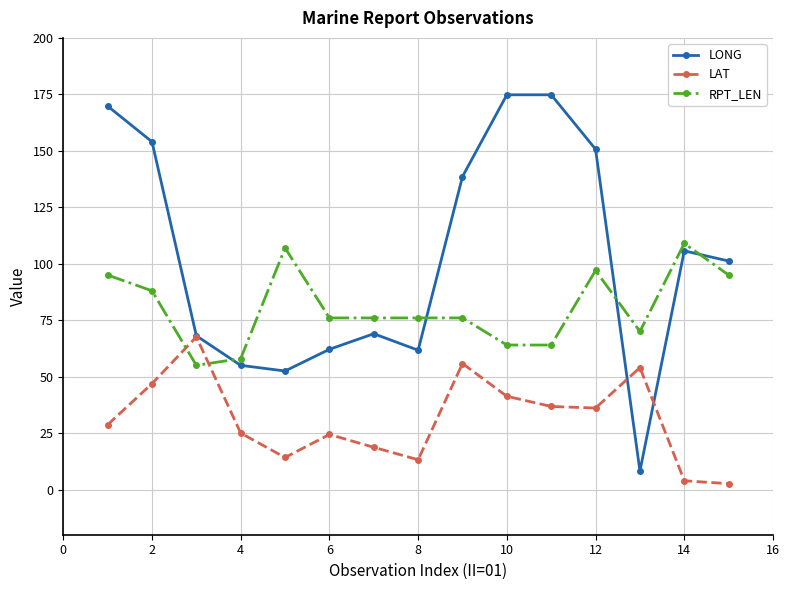

In LONG, how many points are lower than both neighbors (excluding endpoints)?

3